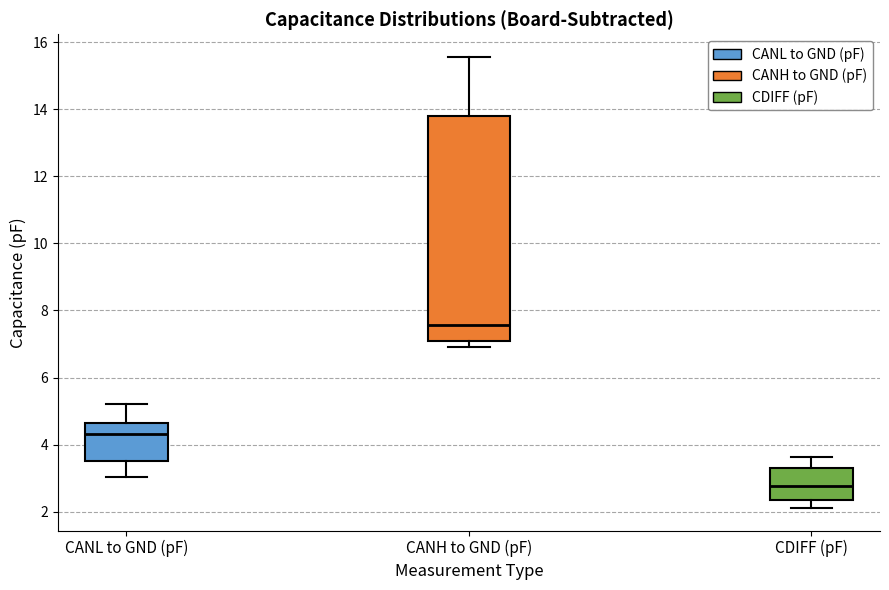

Where does the lower whisker of the box for CDIFF (pF) end on the y-axis? The values are not printed on the chart, so give them approximately, as read against the axis.

2.2